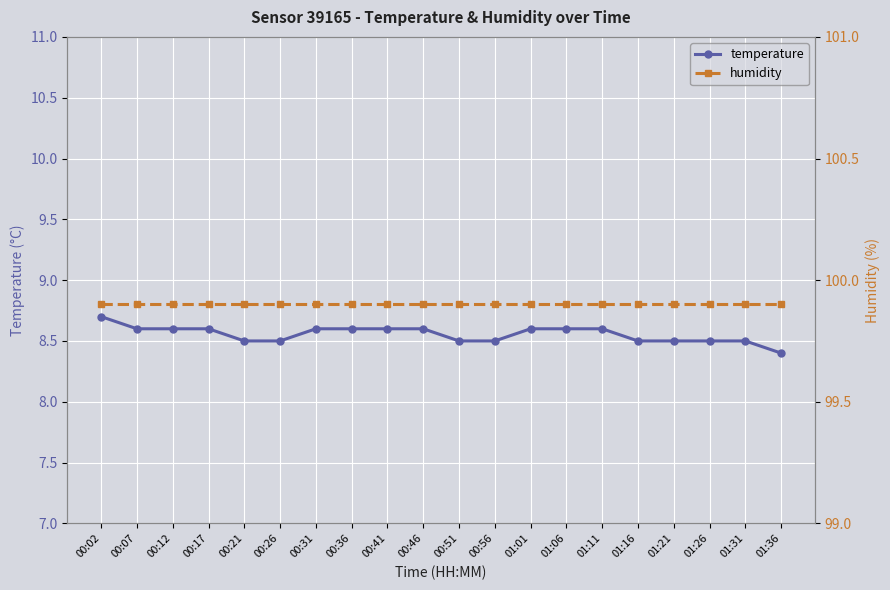

True or false: temperature and humidity intersect in this chart.

False